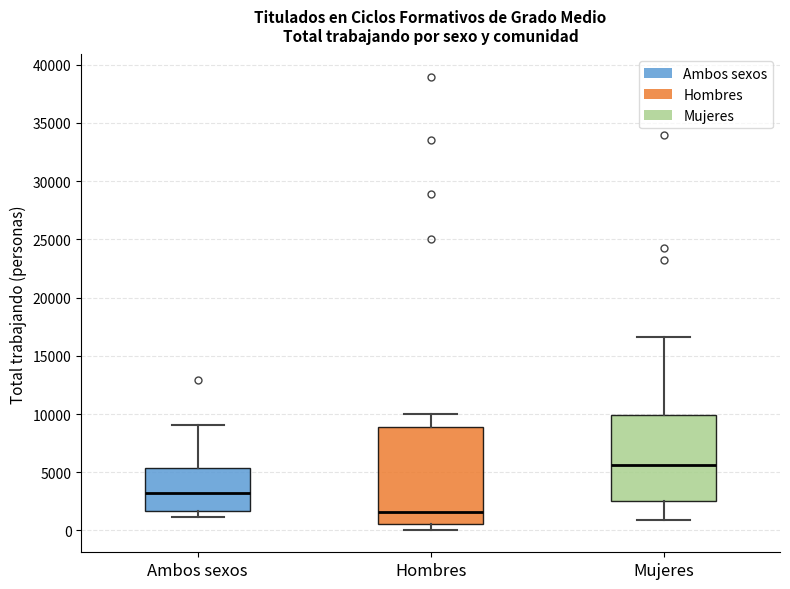

Reading left to right, read every box against the y-axis: the position of its median line, the range the box covers, and the ends of its whiskers. The values are not printed on the chart, so give them approximately, as read against the axis.

Ambos sexos: median 3000, box 1500 to 5500, whiskers 1000 to 9000
Hombres: median 1500, box 500 to 9000, whiskers 0 to 10000
Mujeres: median 5500, box 2500 to 10000, whiskers 1000 to 16500